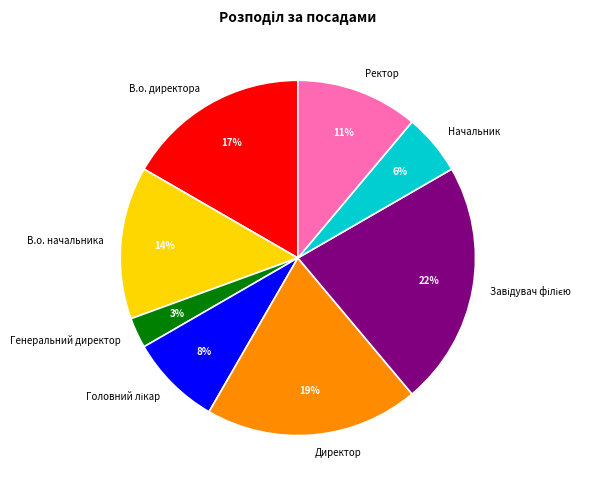

Which slice is the smallest?

Генеральний директор